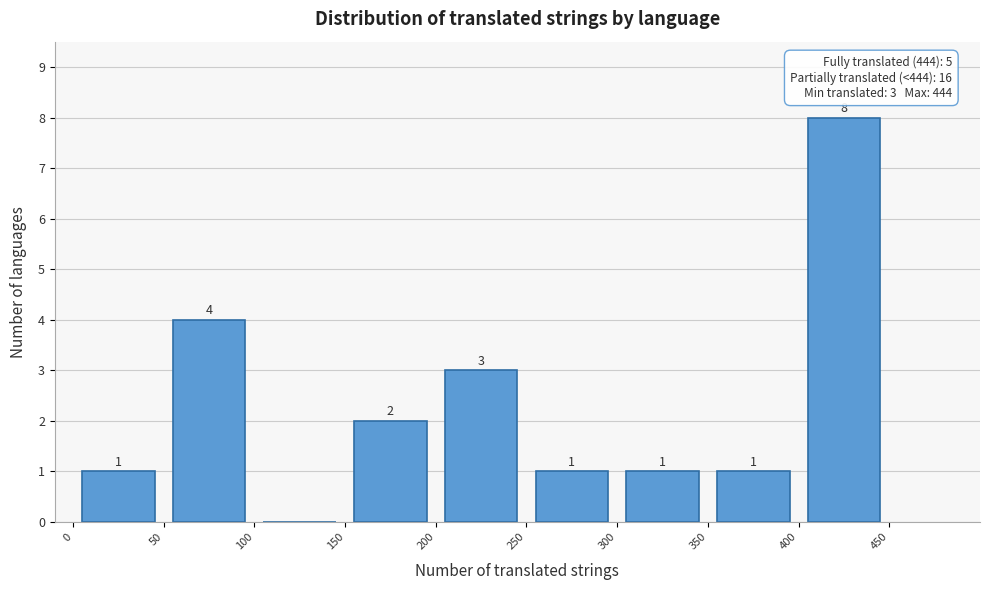

Which range on the x-axis has the tallest bar?

400 to 450